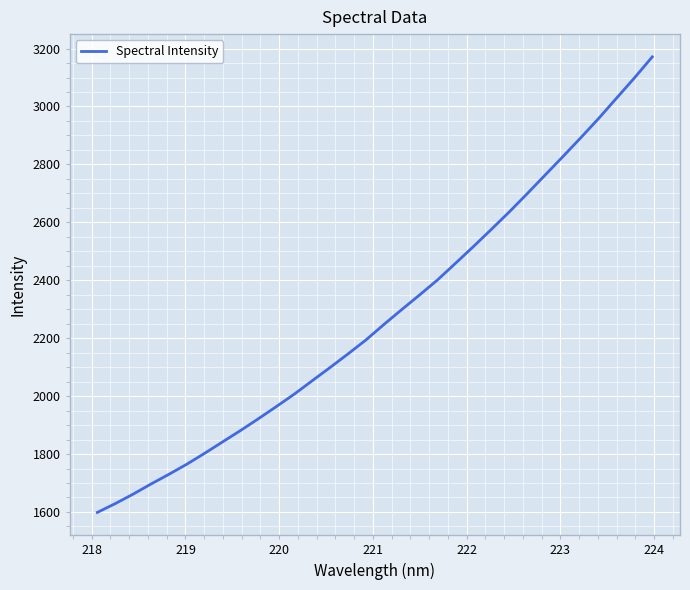

What is the difference between the maximum and minimum values?

1572.9